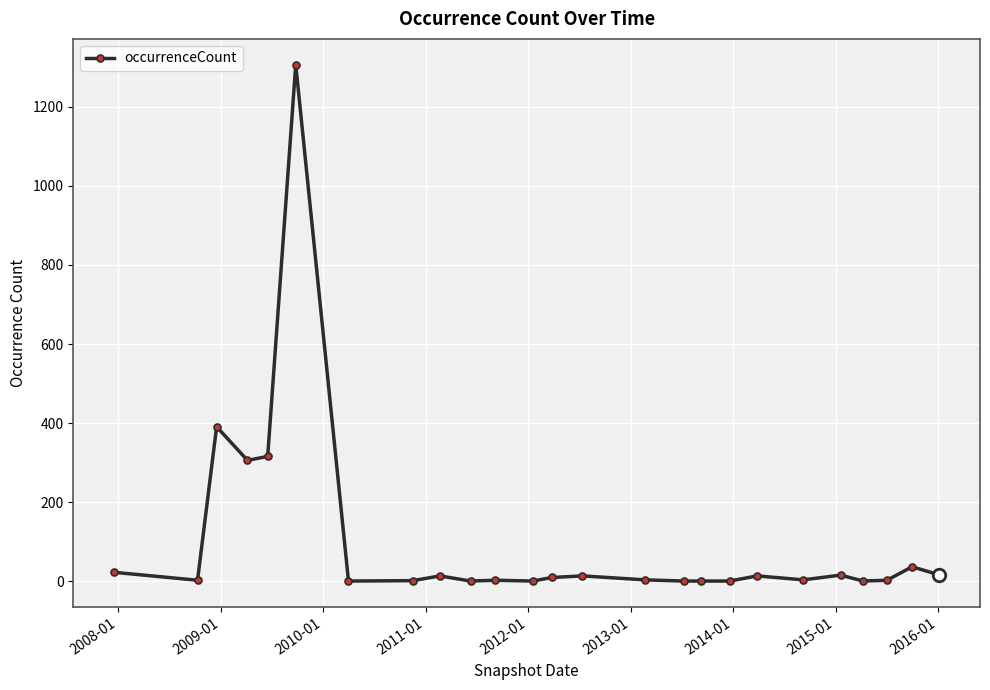

True or false: the data has more than 1 interior local peaks.

True